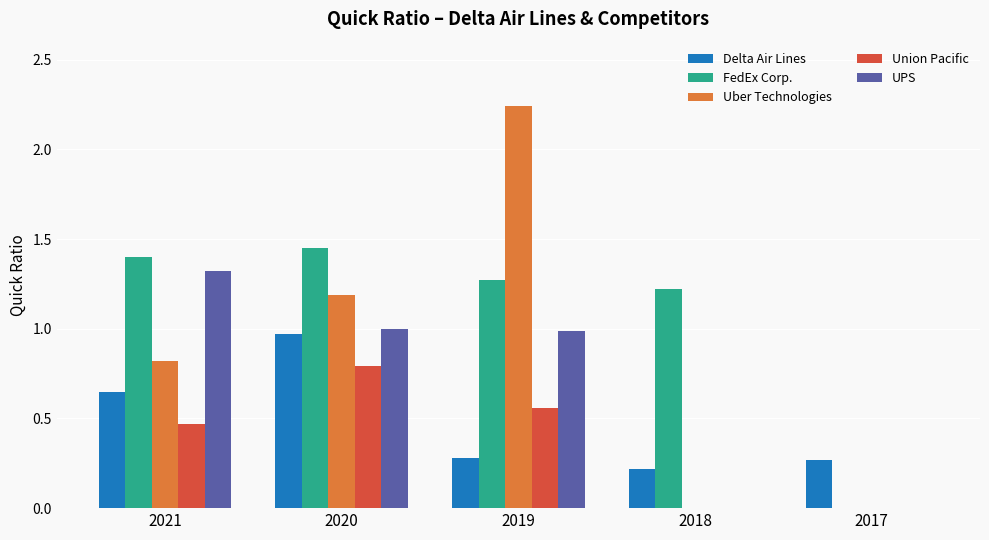

How many data points does each series have?

5